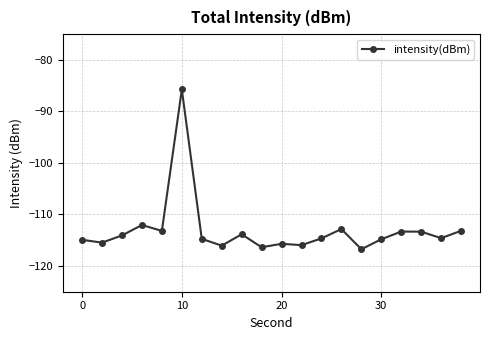

What is the value of the 20th point from the left?

-113.2